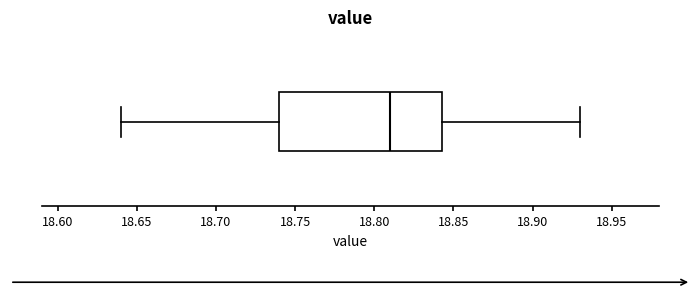

Transcribe this box plot: give where the median line is, the range the box spans, and where the two whiskers end, as read against the x-axis. The values are not printed on the chart, so give them approximately, as read against the axis.

median 18.810, box 18.740 to 18.845, whiskers 18.640 to 18.930